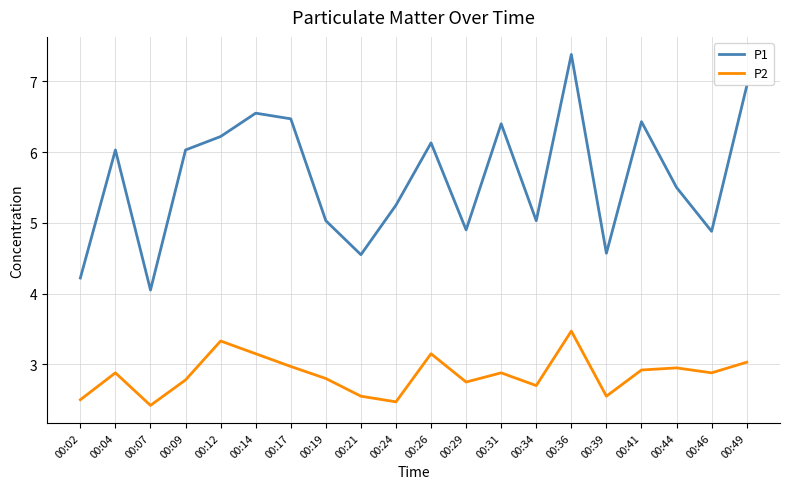

True or false: P1 and P2 intersect in this chart.

False